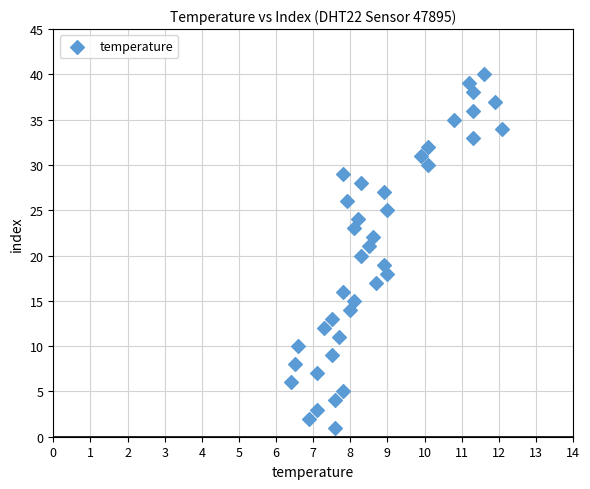

What is the range of Y values (max minus min)?

39